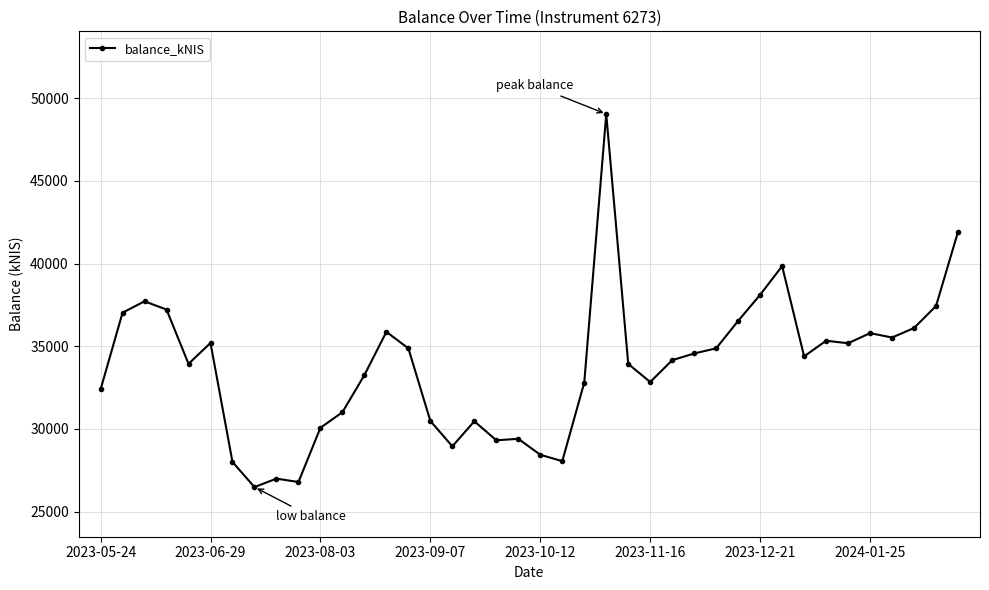

What is the value of the 27th point from the left?

34159.7